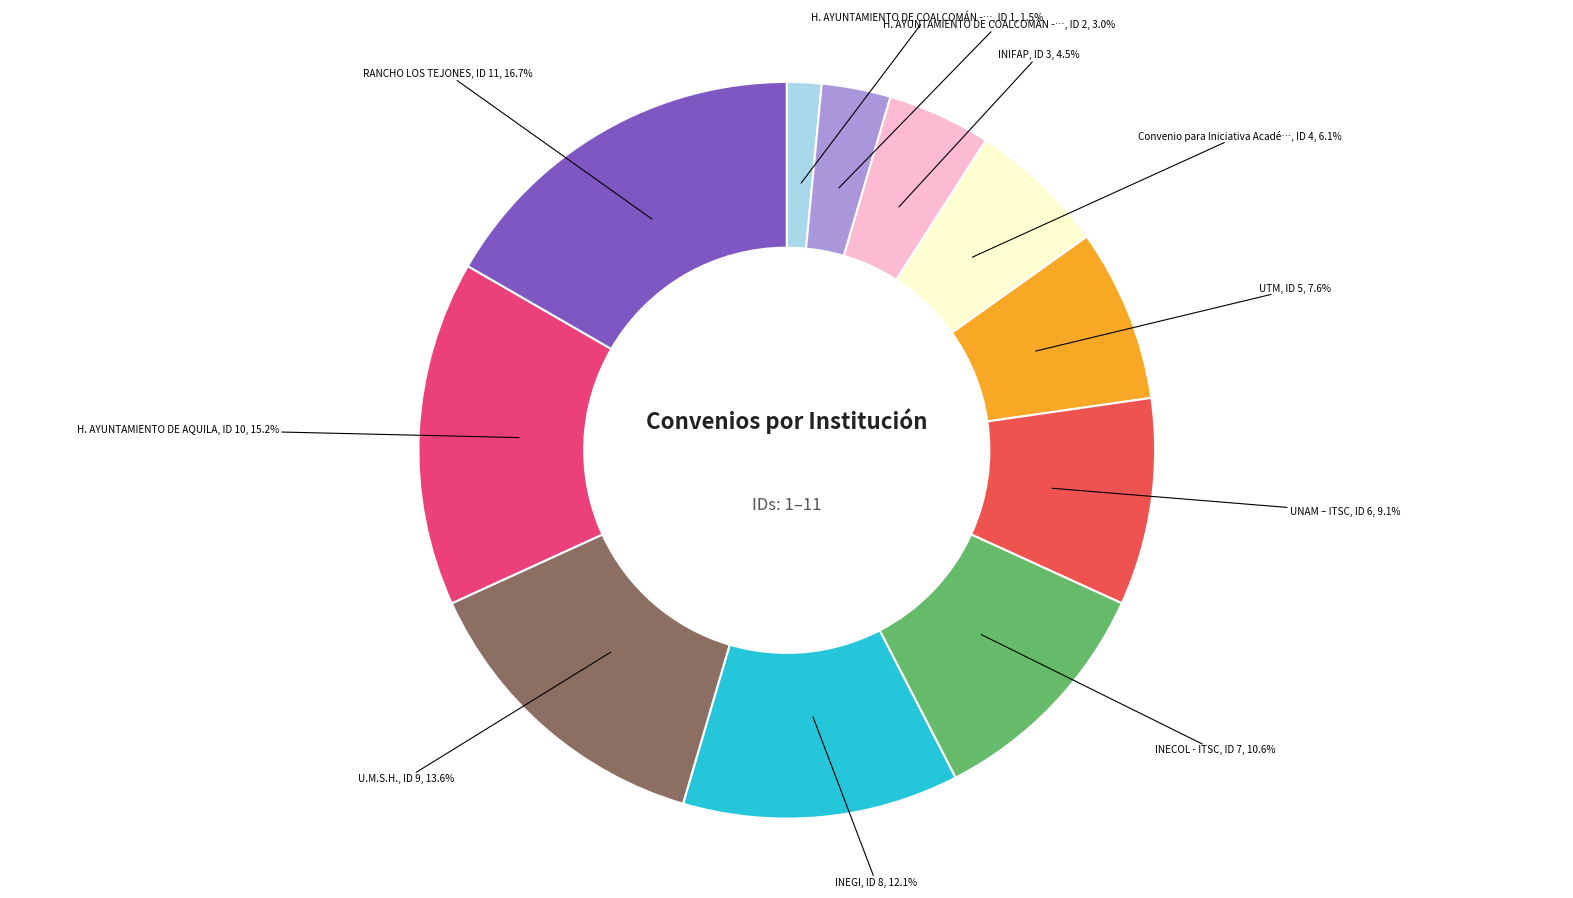

Does any single category account for the majority?

No